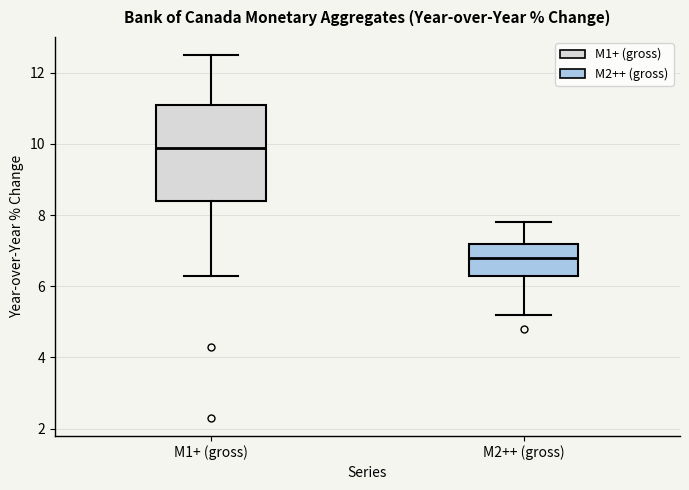

Reading left to right, transcribe this box plot: for each box, give where its median line is, the range the box spans, and where its two whiskers end, as read against the y-axis. The values are not printed on the chart, so give them approximately, as read against the axis.

M1+ (gross): median 10.0, box 8.4 to 11.2, whiskers 6.4 to 12.6
M2++ (gross): median 6.8, box 6.4 to 7.2, whiskers 5.2 to 7.8